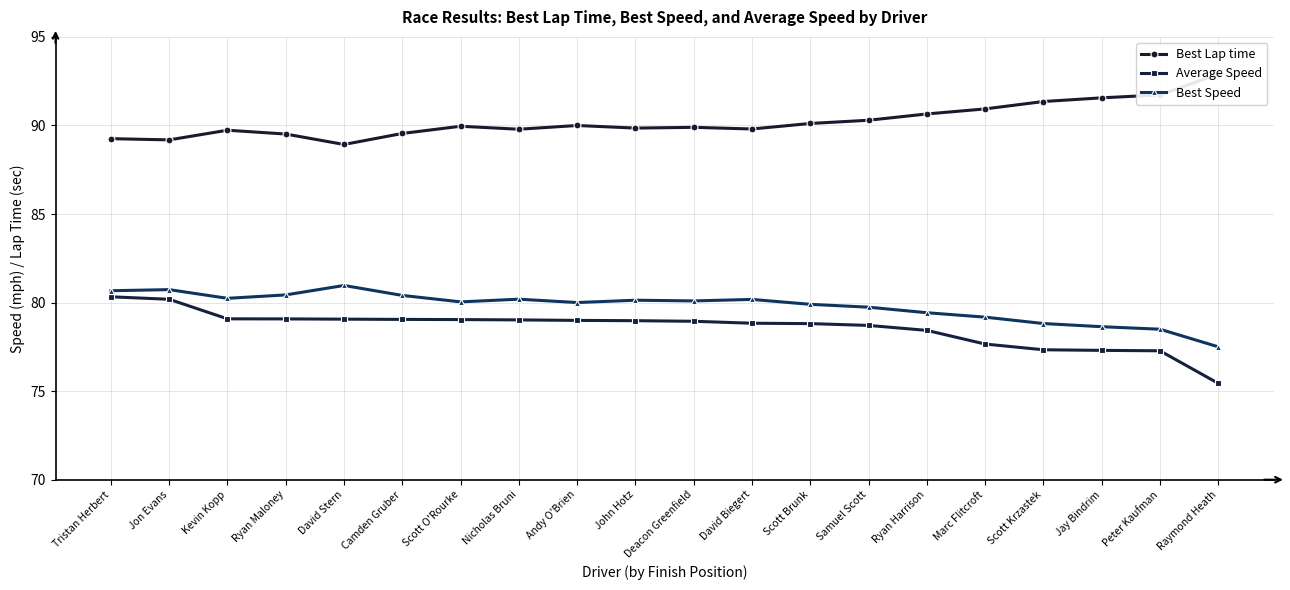

What are all the series names shown in the legend?

Best Lap time, Average Speed, Best Speed